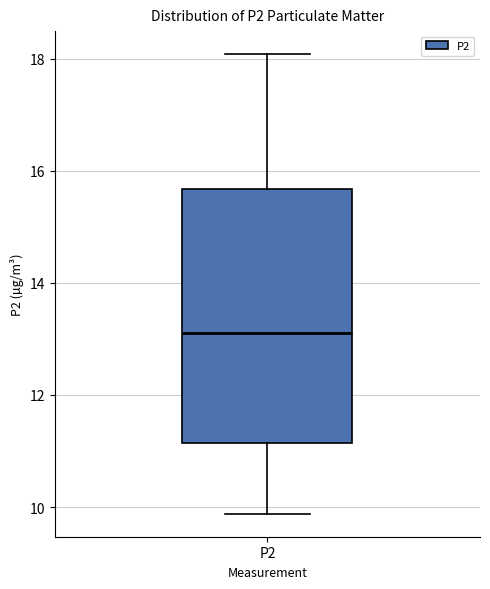

Transcribe this box plot: give where the median line is, the range the box spans, and where the two whiskers end, as read against the y-axis. The values are not printed on the chart, so give them approximately, as read against the axis.

median 13.2, box 11.2 to 15.6, whiskers 9.8 to 18.0